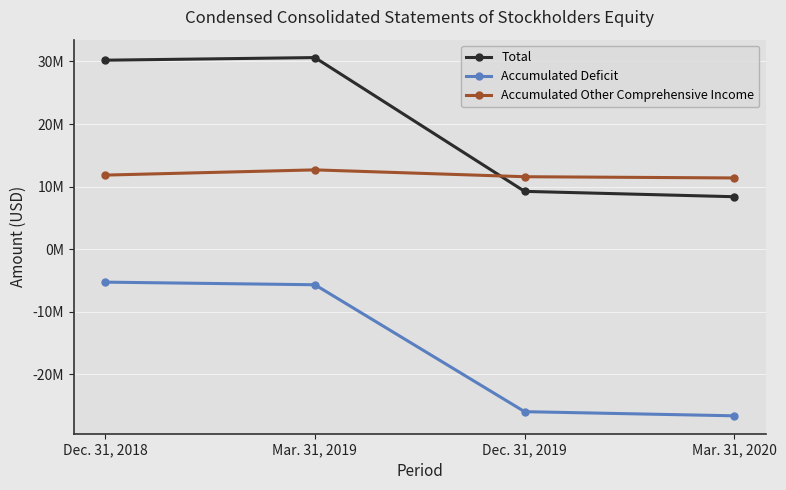

What are all the series names shown in the legend?

Total, Accumulated Deficit, Accumulated Other Comprehensive Income